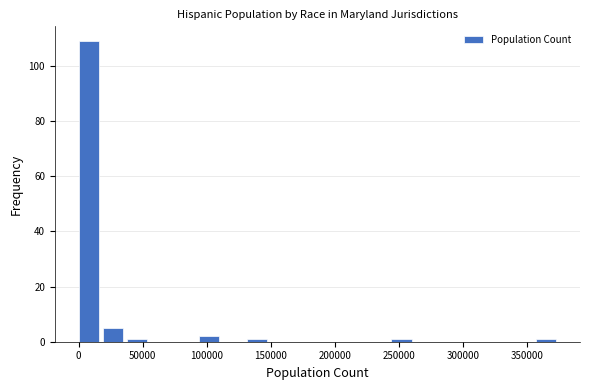

Read against the x-axis, roughly where is the centre of the tallest bar?

10000